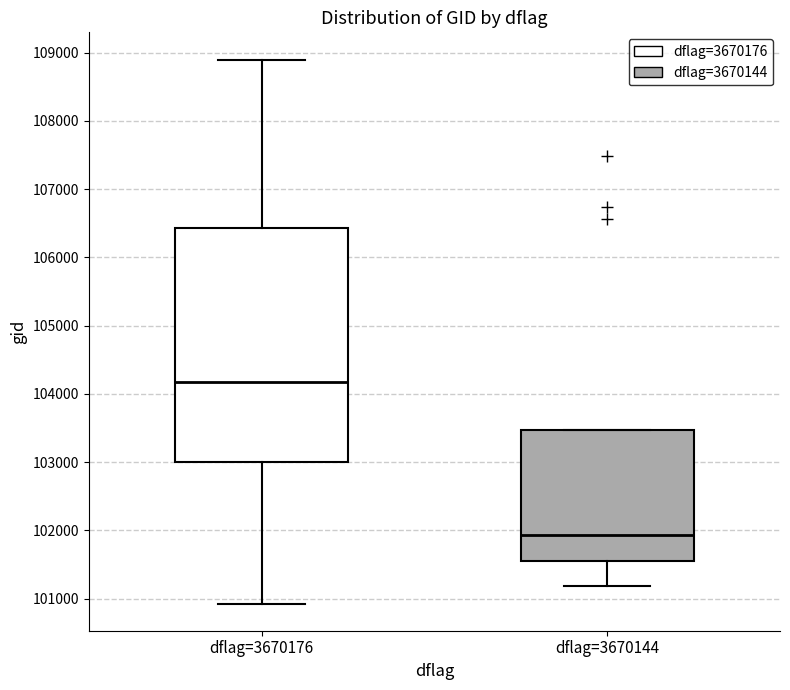

Which box's median line is the highest?

dflag=3670176